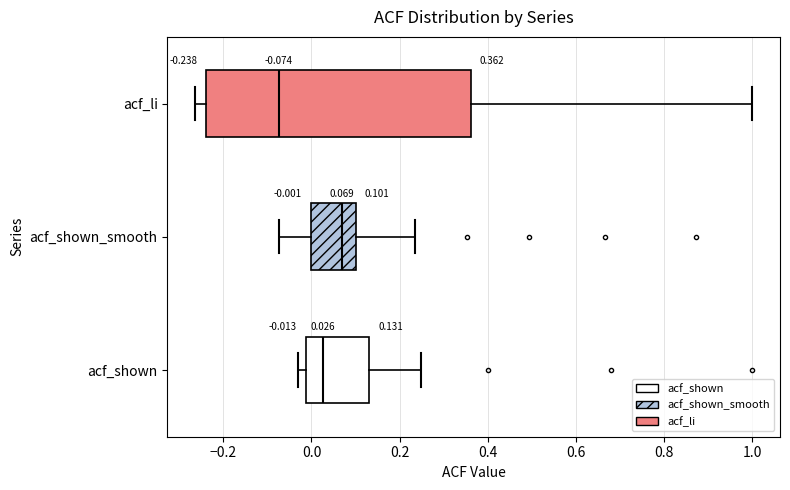

Which box has the furthest to the right median line?

acf_shown_smooth